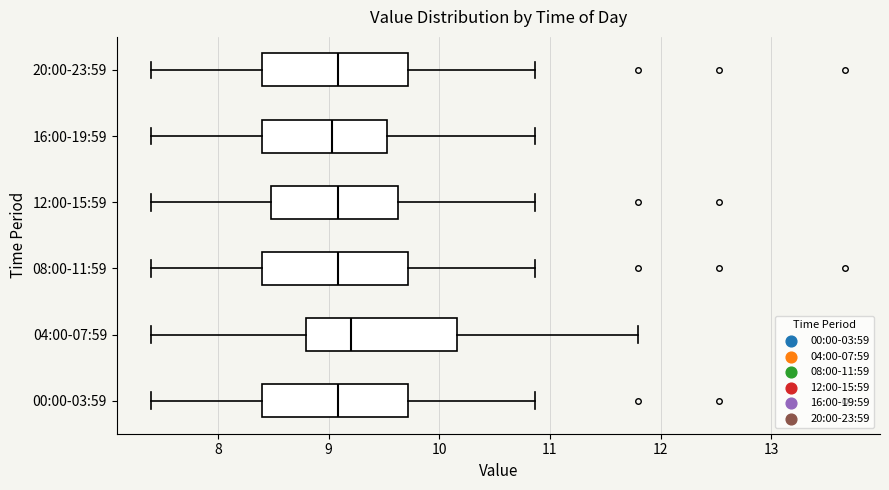

Reading bottom to top, transcribe this box plot: for each box, give where its median line is, the range the box spans, and where its two whiskers end, as read against the x-axis. The values are not printed on the chart, so give them approximately, as read against the axis.

00:00-03:59: median 9.1, box 8.4 to 9.7, whiskers 7.4 to 10.9
04:00-07:59: median 9.2, box 8.8 to 10.2, whiskers 7.4 to 11.8
08:00-11:59: median 9.1, box 8.4 to 9.7, whiskers 7.4 to 10.9
12:00-15:59: median 9.1, box 8.5 to 9.6, whiskers 7.4 to 10.9
16:00-19:59: median 9.0, box 8.4 to 9.5, whiskers 7.4 to 10.9
20:00-23:59: median 9.1, box 8.4 to 9.7, whiskers 7.4 to 10.9